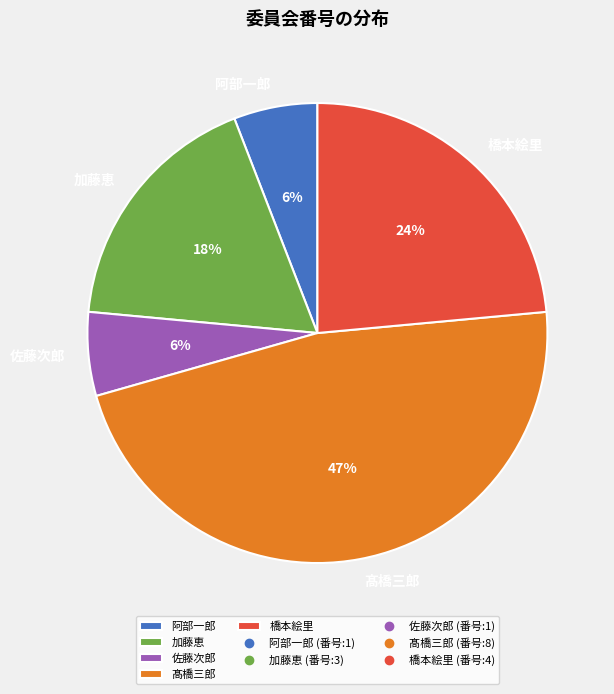

What is the ratio of the value at 髙橋三郎 to the value at 橋本絵里?

2.0